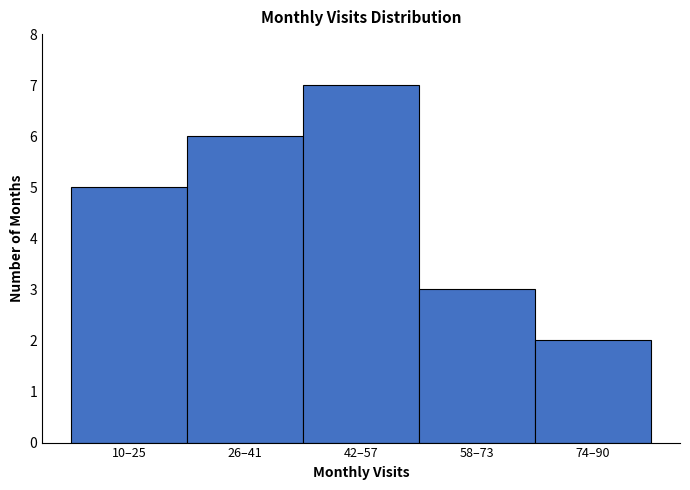

Reading left to right, transcribe all the data shown in this chart.

10–25=5	26–41=6	42–57=7	58–73=3	74–90=2